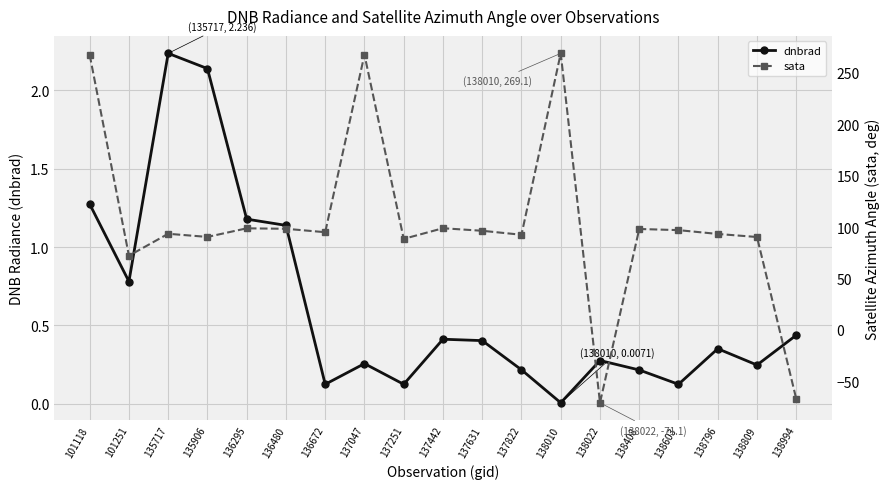

The dnbrad series shows 2.1 at 135906. True or false?

True